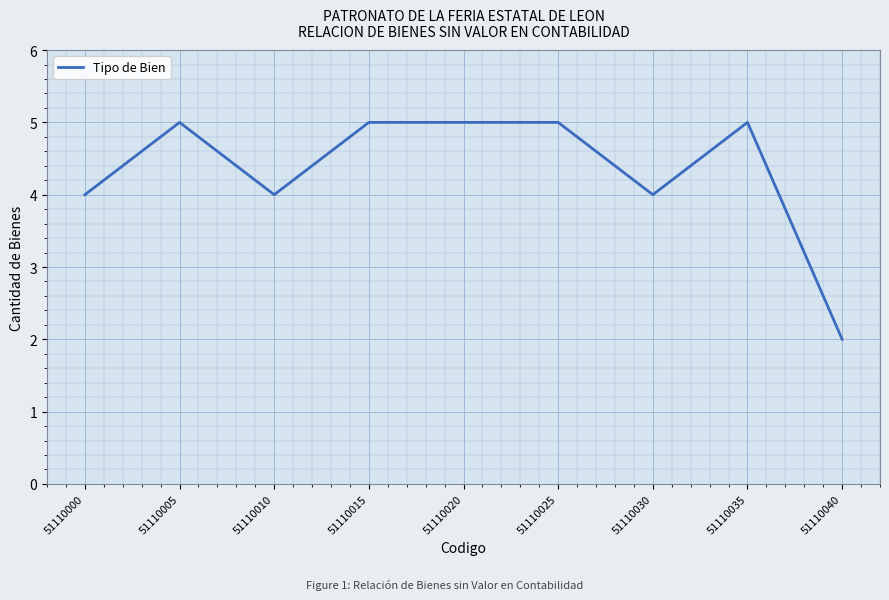

What is the minimum value shown in the chart?

2